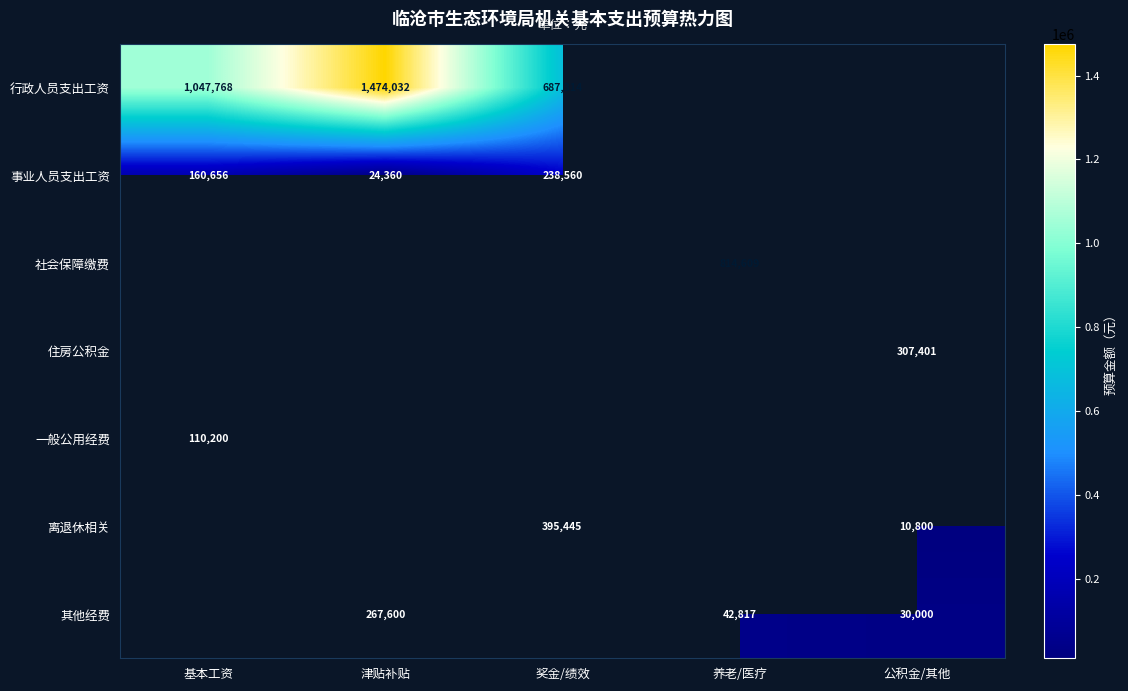

The value of 其他经费 at 津贴补贴 is 354426. True or false?

False